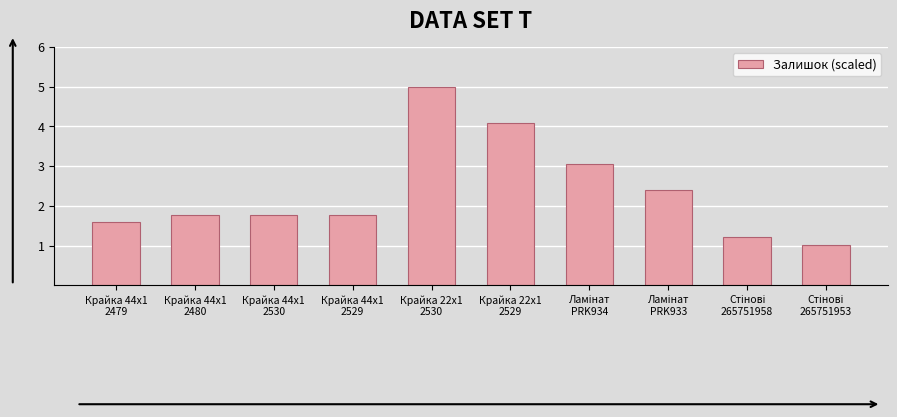

What is the maximum value shown in the chart?

5.0